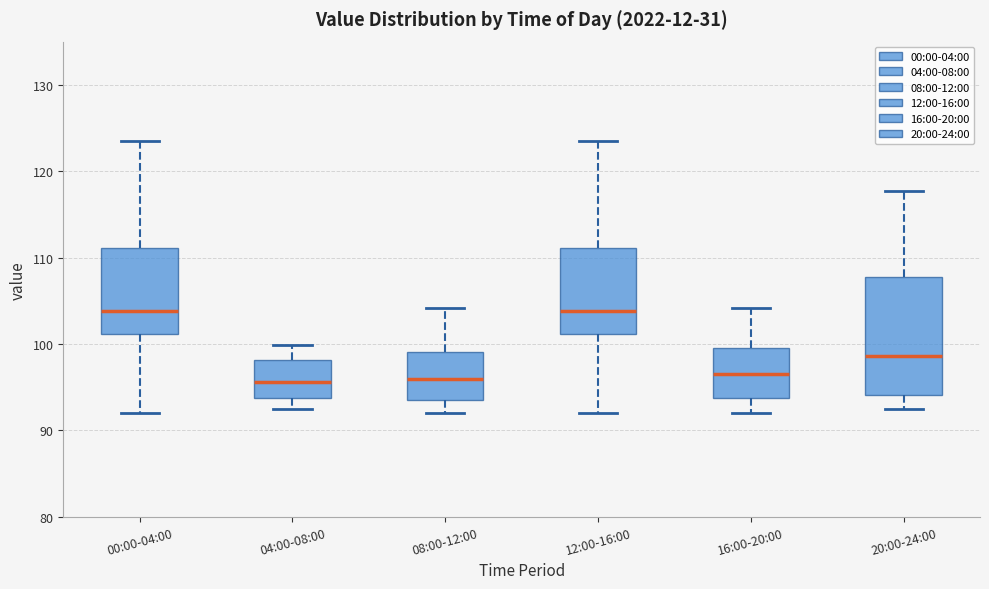

Reading left to right, transcribe this box plot: for each box, give where its median line is, the range the box spans, and where its two whiskers end, as read against the y-axis. The values are not printed on the chart, so give them approximately, as read against the axis.

00:00-04:00: median 104, box 101 to 111, whiskers 92 to 124
04:00-08:00: median 96, box 94 to 98, whiskers 92 to 100
08:00-12:00: median 96, box 93 to 99, whiskers 92 to 104
12:00-16:00: median 104, box 101 to 111, whiskers 92 to 124
16:00-20:00: median 97, box 94 to 100, whiskers 92 to 104
20:00-24:00: median 99, box 94 to 108, whiskers 92 to 118